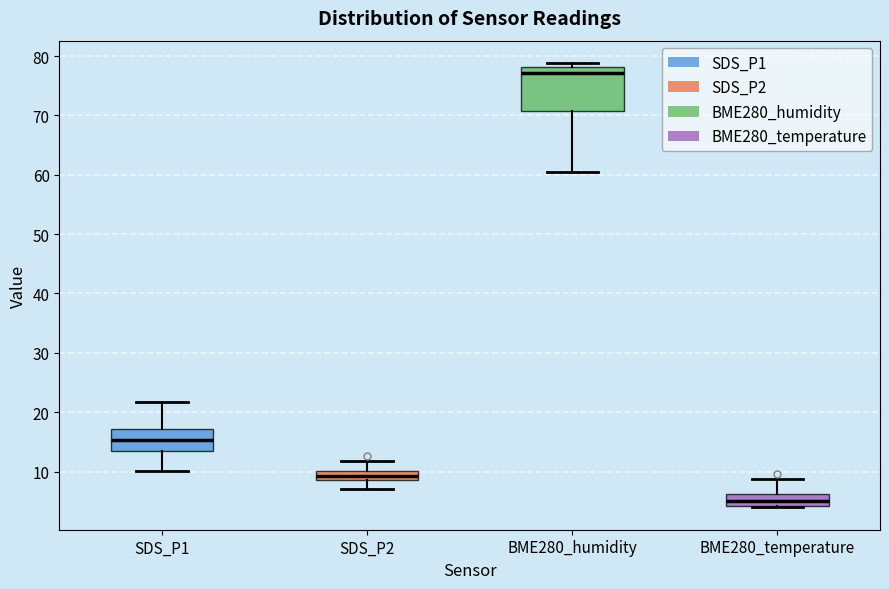

Where does the lower whisker of the box for SDS_P2 end on the y-axis? The values are not printed on the chart, so give them approximately, as read against the axis.

7